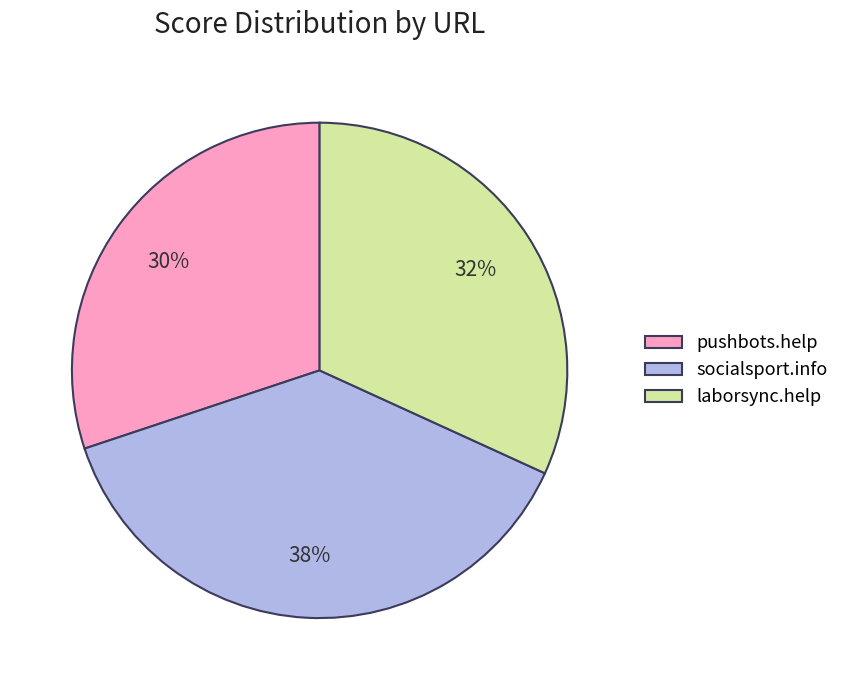

To the nearest percent, what percentage of the pie is socialsport.info?

38%